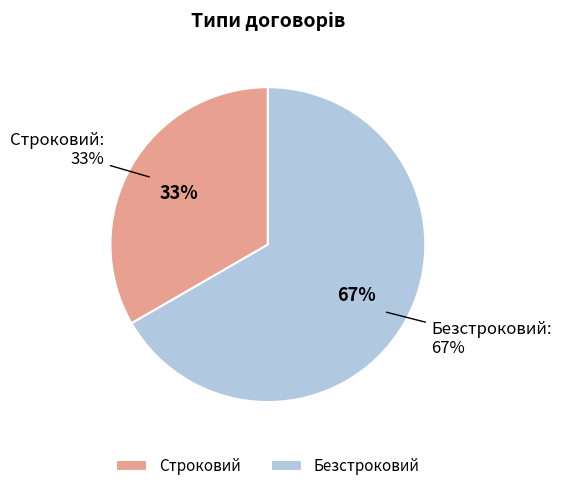

What portion of the pie excludes Строковий?

66.7%